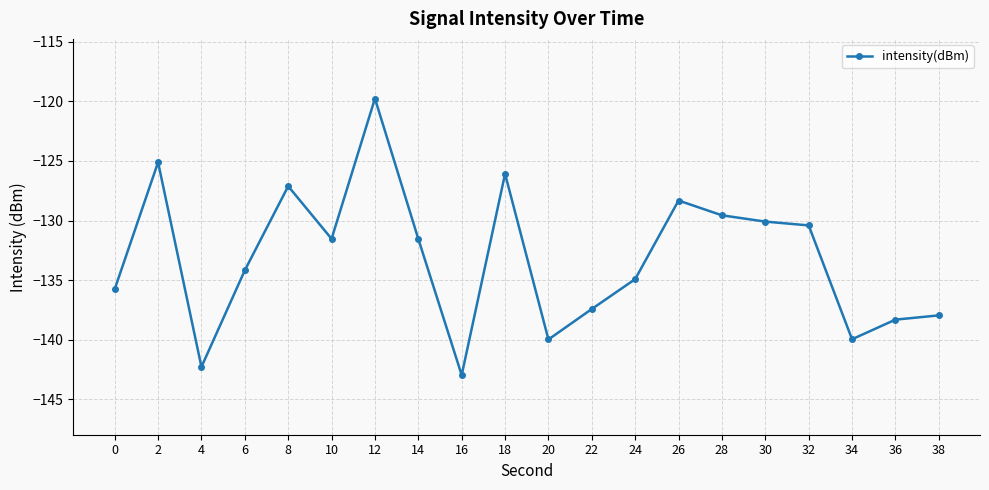

How many interior local valleys (lower than both neighbors) does the data have?

5